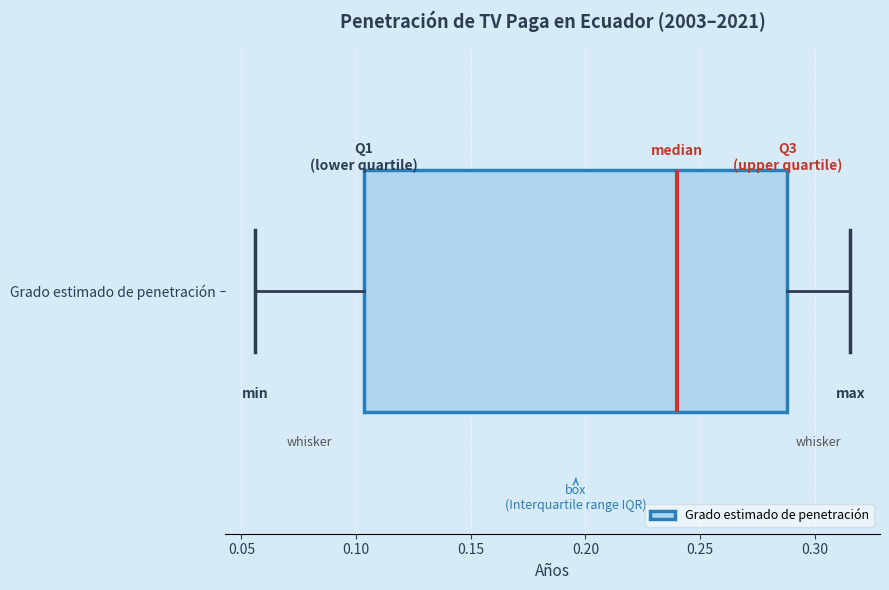

Transcribe this box plot: give where the median line is, the range the box spans, and where the two whiskers end, as read against the x-axis. The values are not printed on the chart, so give them approximately, as read against the axis.

median 0.240, box 0.105 to 0.290, whiskers 0.055 to 0.315